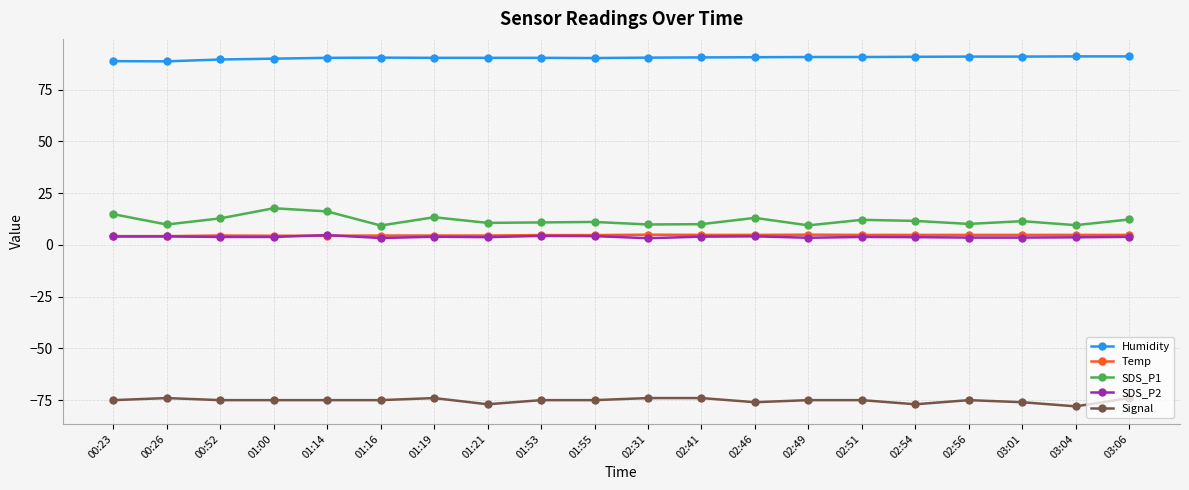

What is the highest value of the Humidity series?

91.0